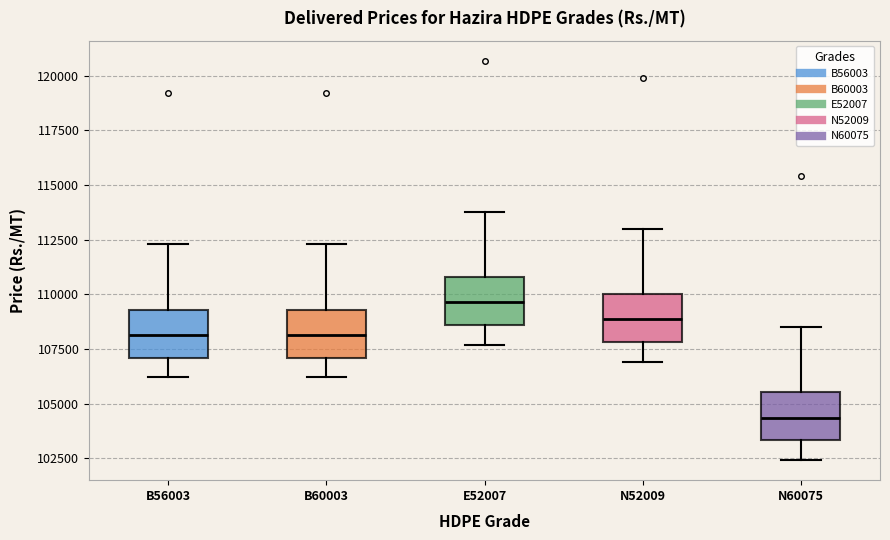

Reading left to right, transcribe this box plot: for each box, give where its median line is, the range the box spans, and where its two whiskers end, as read against the y-axis. The values are not printed on the chart, so give them approximately, as read against the axis.

B56003: median 108000, box 107000 to 109500, whiskers 106000 to 112500
B60003: median 108000, box 107000 to 109500, whiskers 106000 to 112500
E52007: median 109500, box 108500 to 111000, whiskers 107500 to 114000
N52009: median 109000, box 108000 to 110000, whiskers 107000 to 113000
N60075: median 104500, box 103500 to 105500, whiskers 102500 to 108500